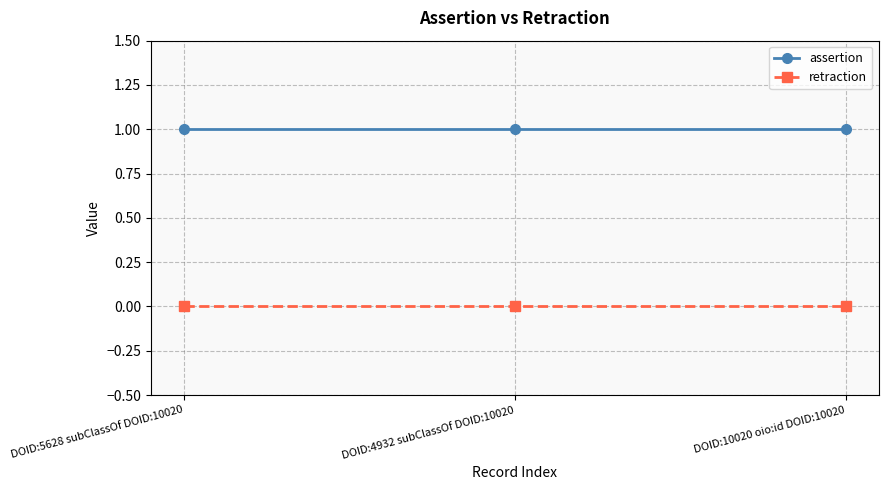

How many categories are shown in the chart?

3